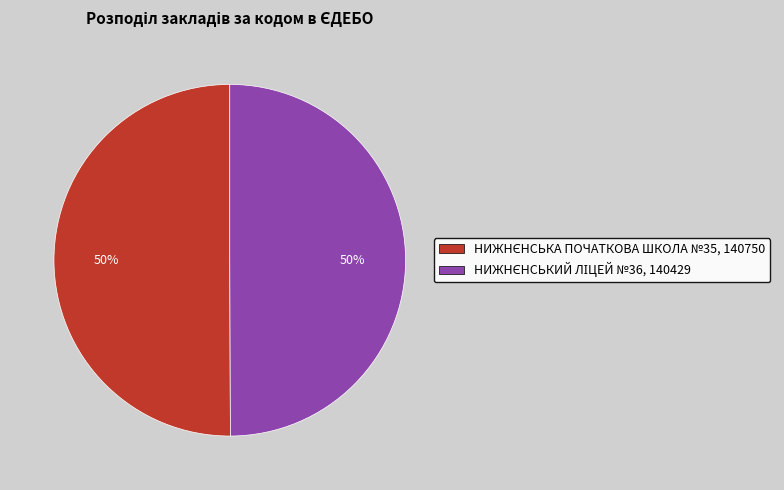

To the nearest percent, what is the average slice percentage?

50%